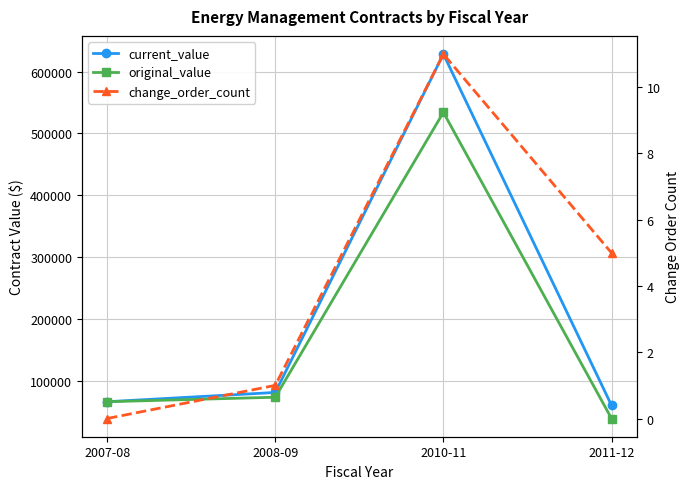

True or false: original_value has a value of 73430.0 at 2008-09.

True